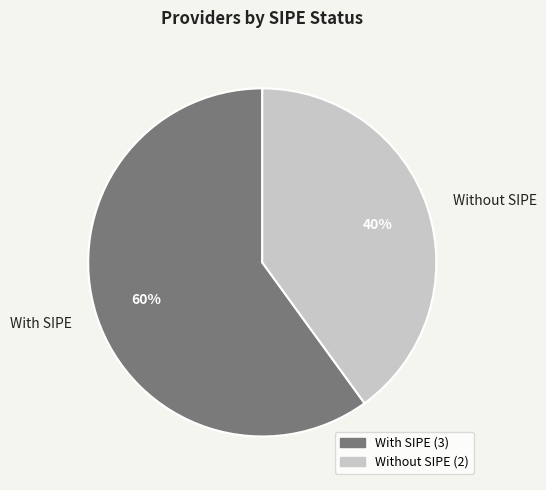

Between Without SIPE and With SIPE, which is larger?

With SIPE